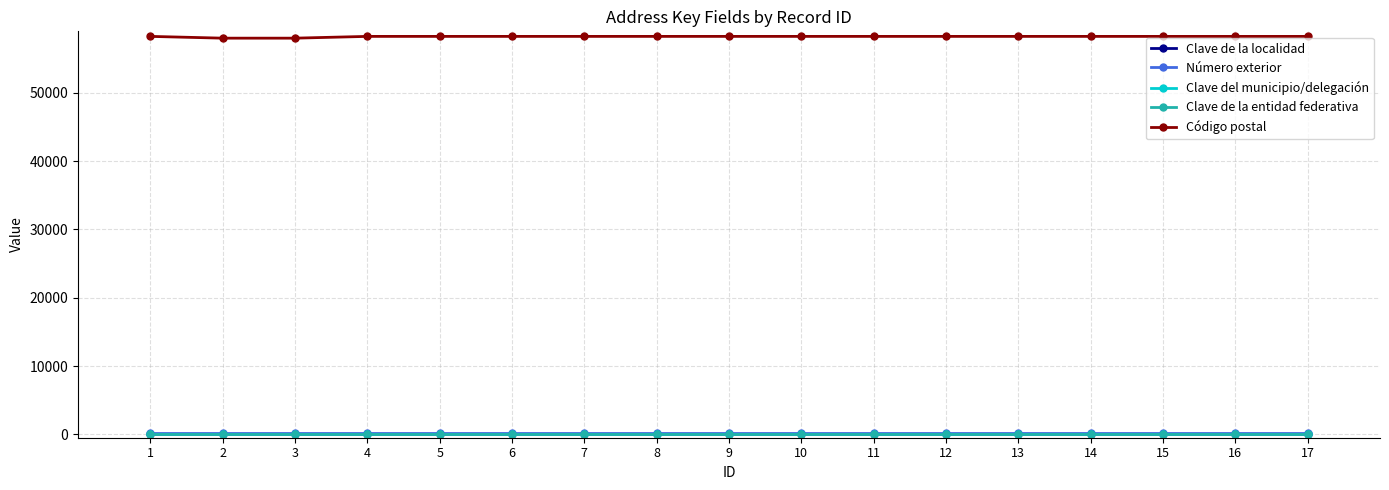

Which series has the largest total across all categories?

Código postal